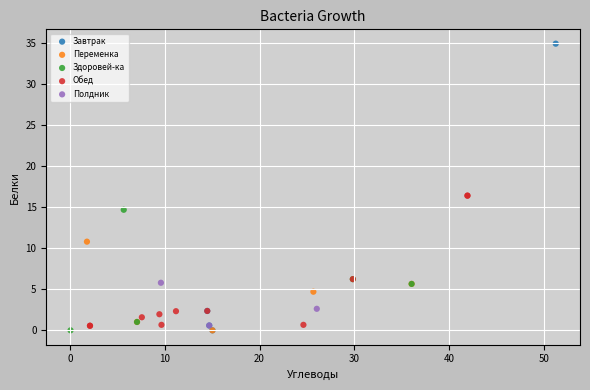

What are all the series names shown in the legend?

Завтрак, Переменка, Здоровей-ка, Обед, Полдник